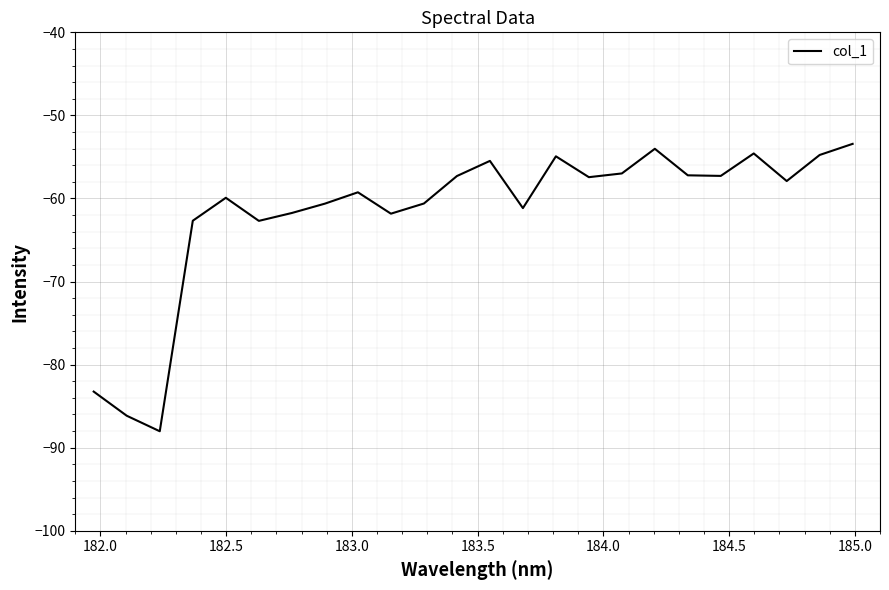

What is the greatest value displayed?

-53.4